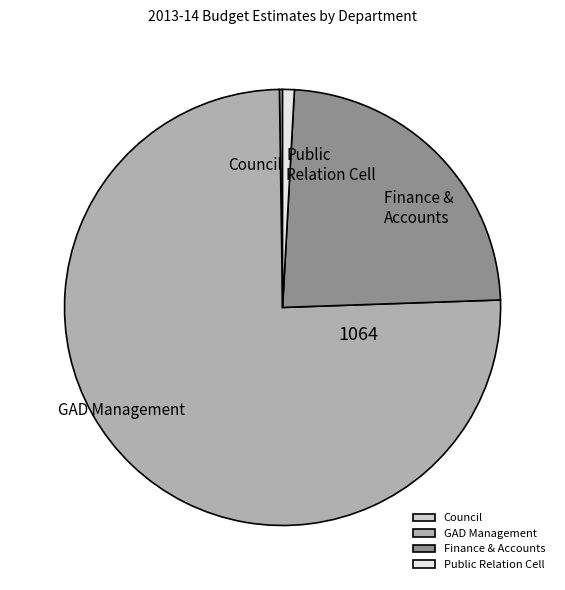

Which slice represents more than half of the pie?

GAD Management